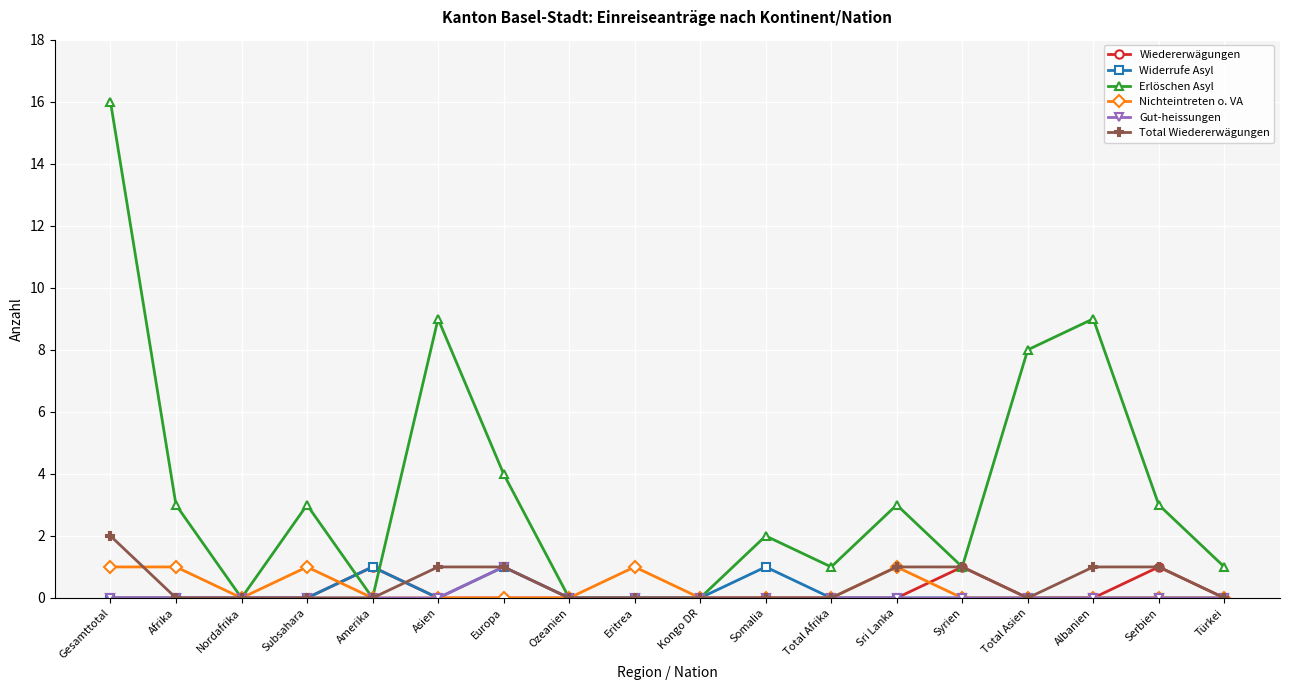

Where does the Erlöschen Asyl series first go above 3?

Gesamttotal